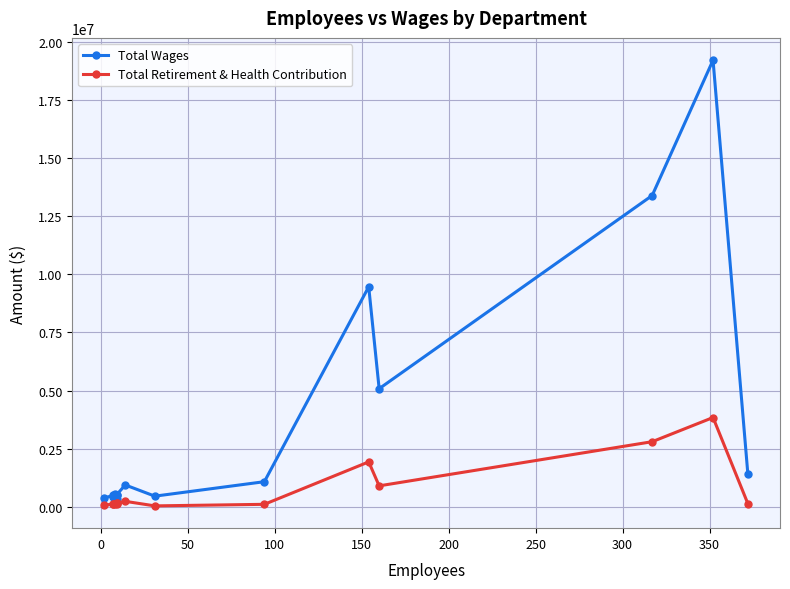

How many data points does each series have?

15